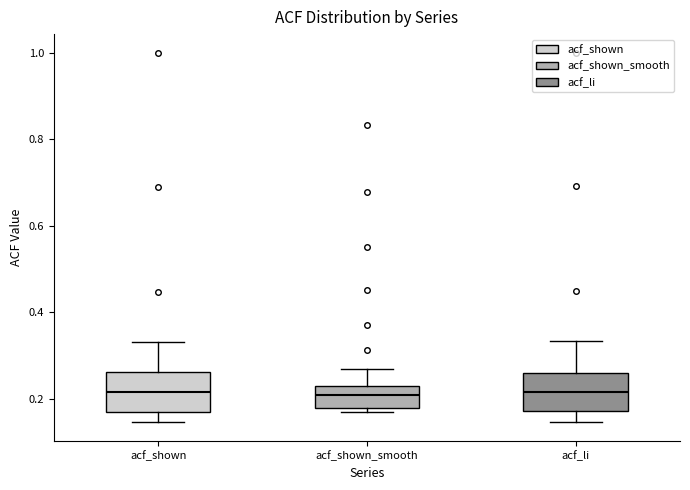

Reading left to right, read every box against the y-axis: the position of its median line, the range the box covers, and the ends of its whiskers. The values are not printed on the chart, so give them approximately, as read against the axis.

acf_shown: median 0.22, box 0.16 to 0.26, whiskers 0.14 to 0.34
acf_shown_smooth: median 0.20, box 0.18 to 0.24, whiskers 0.16 to 0.26
acf_li: median 0.22, box 0.18 to 0.26, whiskers 0.14 to 0.34